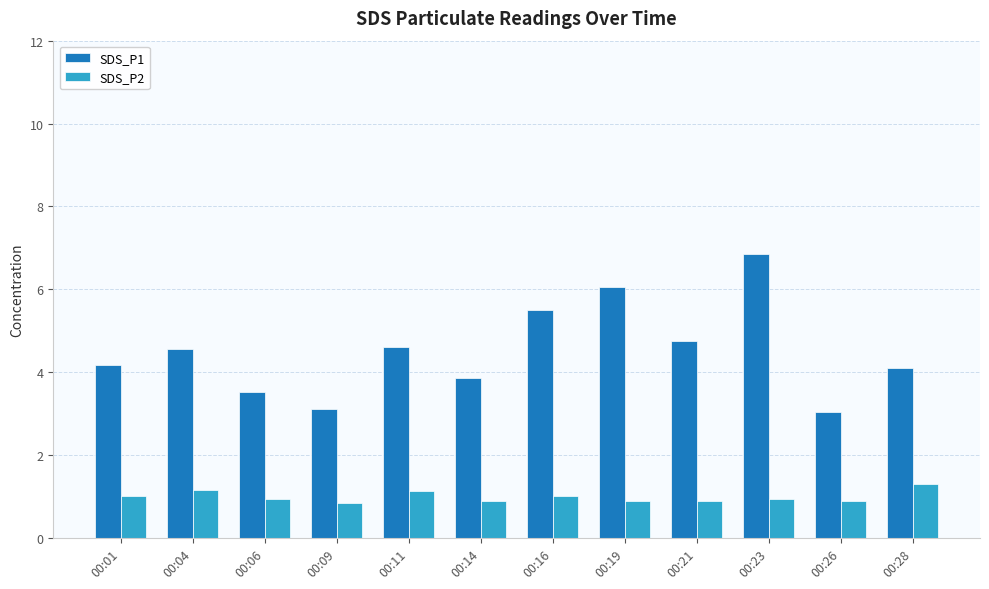

At which category is the sum across all series the highest?

00:23